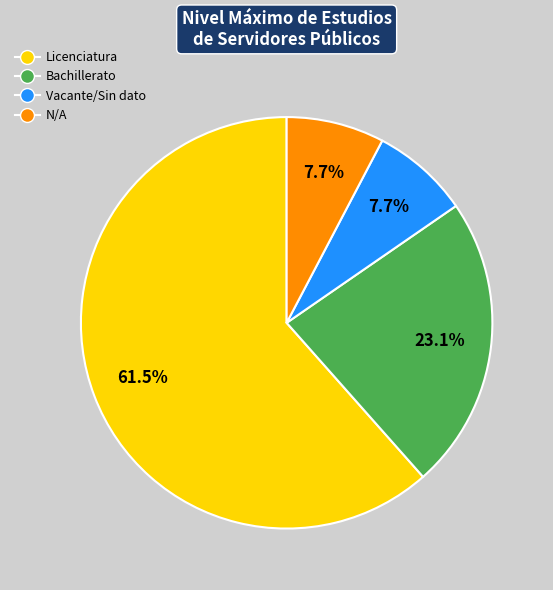

What is the largest slice in the pie chart?

Licenciatura